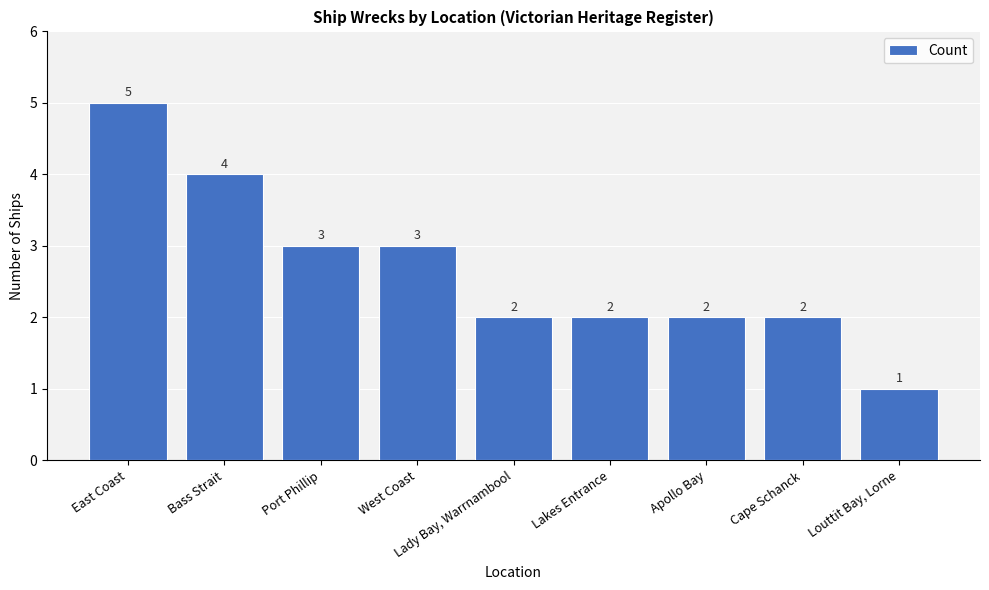

Approximately how many times larger is the value at Port Phillip compared to Lakes Entrance?

1.5